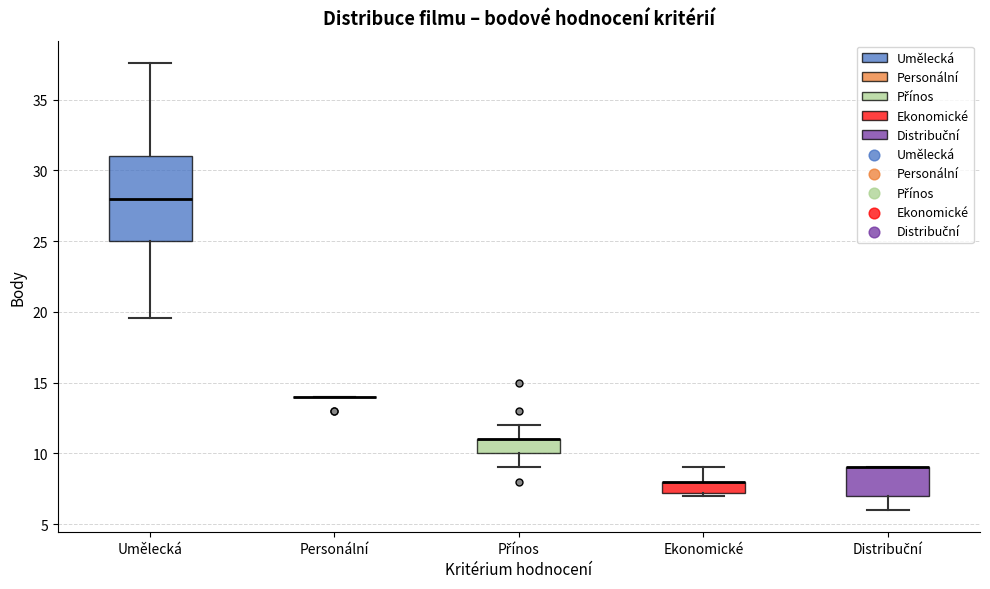

Reading left to right, transcribe this box plot: for each box, give where its median line is, the range the box spans, and where its two whiskers end, as read against the y-axis. The values are not printed on the chart, so give them approximately, as read against the axis.

Umělecká: median 28.0, box 25.0 to 31.0, whiskers 19.5 to 37.5
Personální: box collapsed to a line at 14.0, whiskers 14.0 to 14.0
Přínos: median 11.0 (drawn on the box's upper edge), box 10.0 to 11.0, whiskers 9.0 to 12.0
Ekonomické: median 8.0 (drawn on the box's upper edge), box 7.0 to 8.0, whiskers 7.0 (just below the box's lower edge) to 9.0
Distribuční: median 9.0 (drawn on the box's upper edge), box 7.0 to 9.0, whiskers 6.0 to 9.0